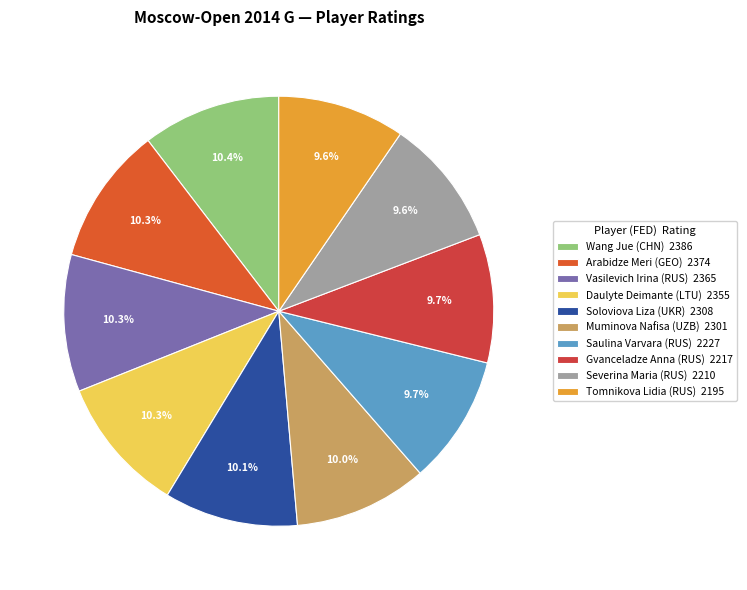

How many slices are in this pie chart?

10